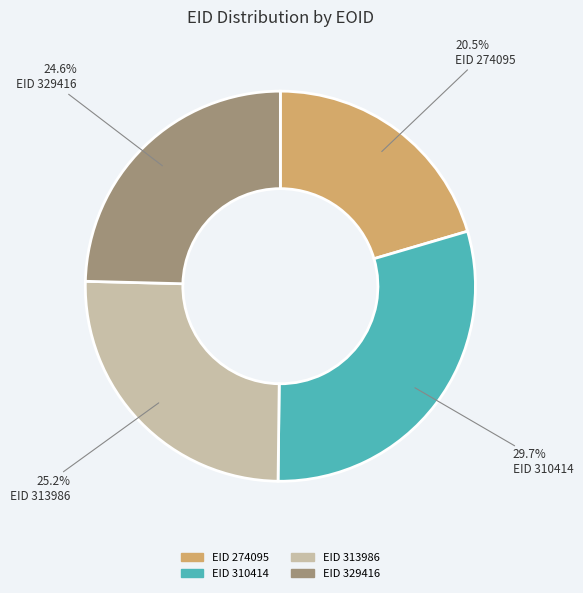

Is there any slice that represents more than half of the pie?

No